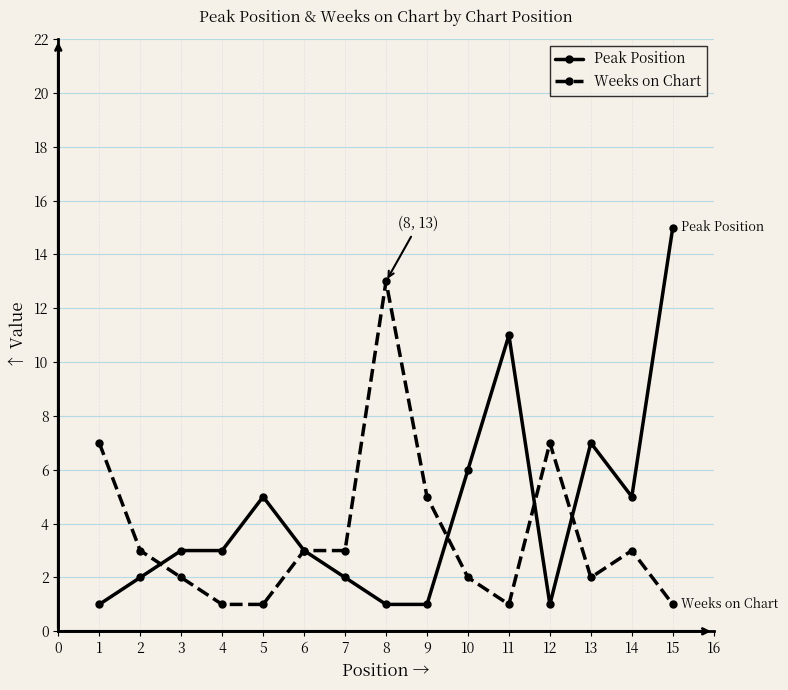

How many lines are shown in the chart?

2